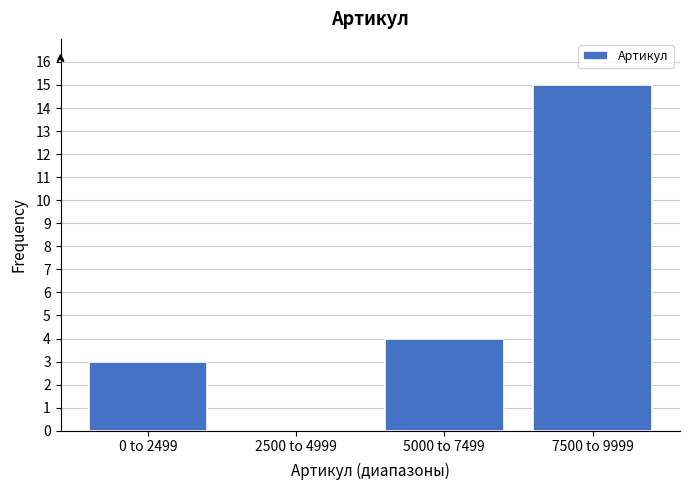

The chart shows a value of 3 at 7500 to 9999. True or false?

False